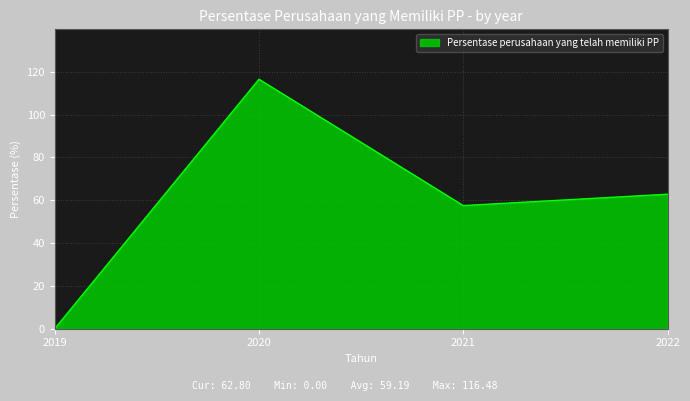

How many interior local valleys (lower than both neighbors) does the data have?

1